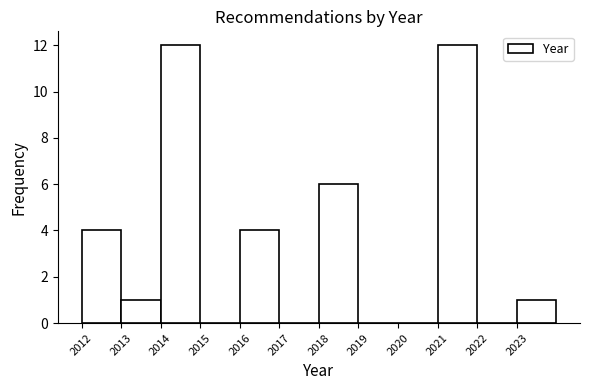

Reading left to right, transcribe this chart: for each bar, give the range it covers on the x-axis and its height. The values are not printed on the chart, so give them approximately, as read against the axis.

2012 to 2013: 4
2013 to 2014: 1
2014 to 2015: 12
2015 to 2016: 0
2016 to 2017: 4
2017 to 2018: 0
2018 to 2019: 6
2019 to 2020: 0
2020 to 2021: 0
2021 to 2022: 12
2022 to 2023: 0
2023 to 2024: 1